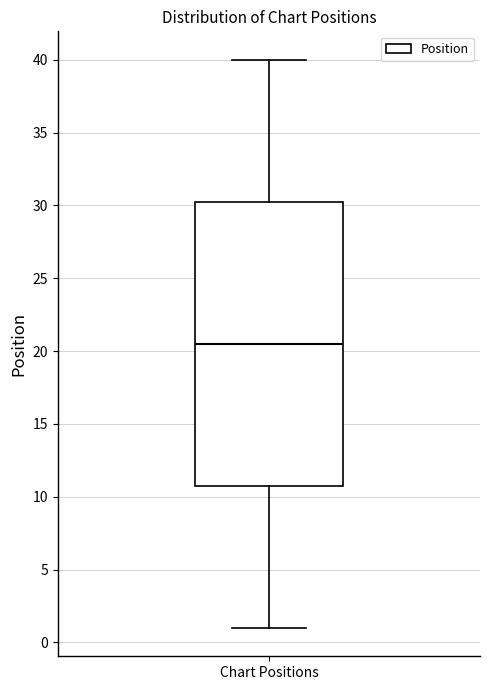

Where does the lower whisker of the box for Chart Positions end on the y-axis? The values are not printed on the chart, so give them approximately, as read against the axis.

1.0